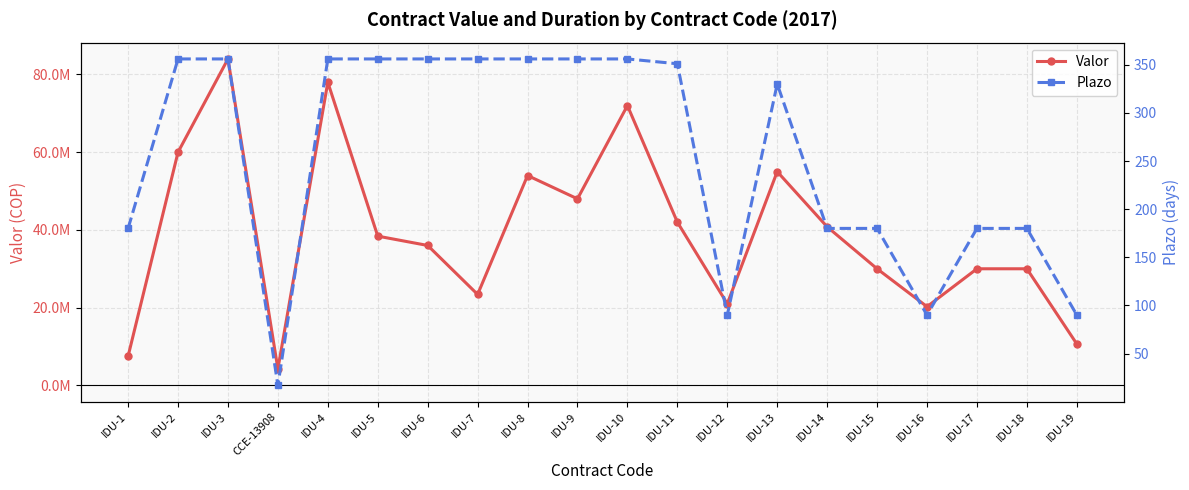

Is the value of Valor at IDU-5 greater than the value of Plazo at IDU-17?

Yes